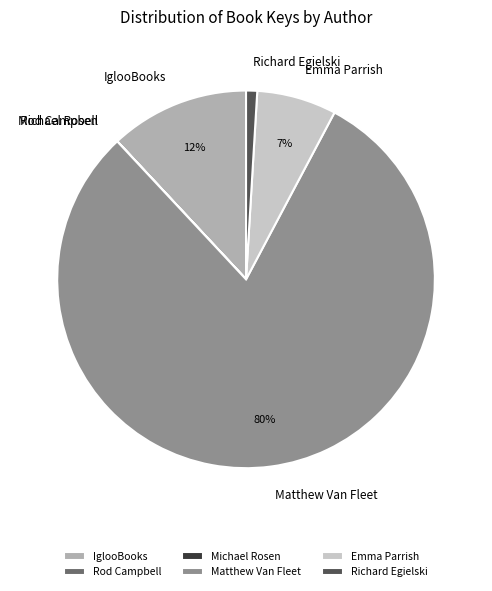

To the nearest percent, what percentage of the pie is Richard Egielski?

1%